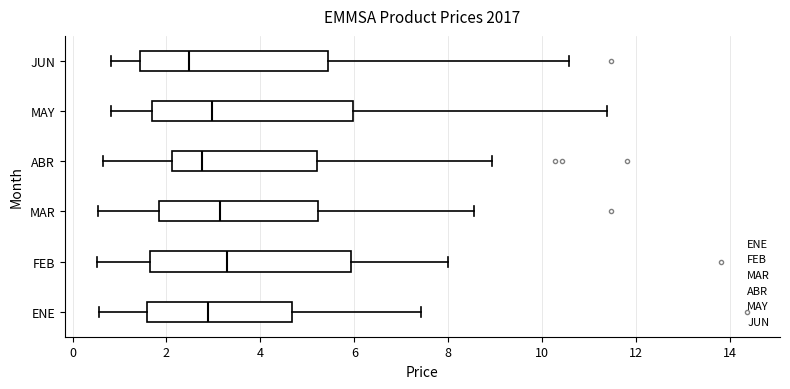

Reading bottom to top, transcribe this box plot: for each box, give where its median line is, the range the box spans, and where its two whiskers end, as read against the x-axis. The values are not printed on the chart, so give them approximately, as read against the axis.

ENE: median 2.8, box 1.6 to 4.6, whiskers 0.6 to 7.4
FEB: median 3.2, box 1.6 to 6.0, whiskers 0.6 to 8.0
MAR: median 3.2, box 1.8 to 5.2, whiskers 0.6 to 8.6
ABR: median 2.8, box 2.2 to 5.2, whiskers 0.6 to 9.0
MAY: median 3.0, box 1.6 to 6.0, whiskers 0.8 to 11.4
JUN: median 2.4, box 1.4 to 5.4, whiskers 0.8 to 10.6